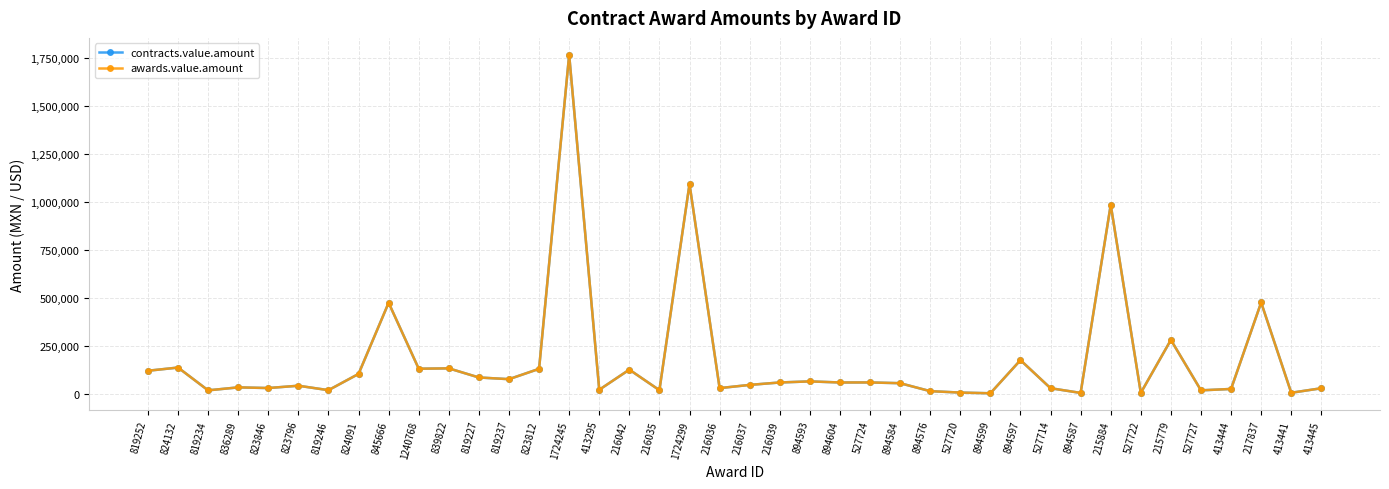

Reading left to right, what are all the values shown in this chart?

contracts.value.amount: 819252=118909.0	824132=135618.6	819234=16679.6	836289=32222.6	823846=28678.3	823796=40790.4	819246=17615.0	824091=102389.9	845666=473577.2	1240768=129548.2	839822=131401.0	819227=83832.0	819237=75034.0	823812=128850.0	1724245=1767420.0	413295=19752.3	216042=124733.7	216035=17544.0	1724299=1093435.0	216036=28305.3	216037=45098.5	216039=57752.0	894593=63388.0	894604=57758.6	527724=57916.0	894584=53990.0	894576=12449.0	527720=5039.0	894599=1462.0	894597=174290.6	527714=27835.0	894587=3242.0	215884=984805.4	527722=3520.0	215779=279828.0	527727=16697.0	413444=23961.3	217837=475105.0	413441=4027.1	413445=27640.0
awards.value.amount: 819252=118909.0	824132=135618.6	819234=16679.6	836289=32222.6	823846=28678.3	823796=40790.4	819246=17615.0	824091=102389.9	845666=473577.2	1240768=129548.2	839822=131401.0	819227=83832.0	819237=75034.0	823812=128850.0	1724245=1767420.0	413295=19752.3	216042=124733.7	216035=17544.0	1724299=1093435.0	216036=28305.3	216037=45098.5	216039=57752.0	894593=63388.0	894604=57758.6	527724=57916.0	894584=53990.0	894576=12449.0	527720=5039.0	894599=1462.0	894597=174290.6	527714=27835.0	894587=3242.0	215884=984805.4	527722=3520.0	215779=279828.0	527727=16697.0	413444=23961.3	217837=475105.0	413441=4027.1	413445=27640.0